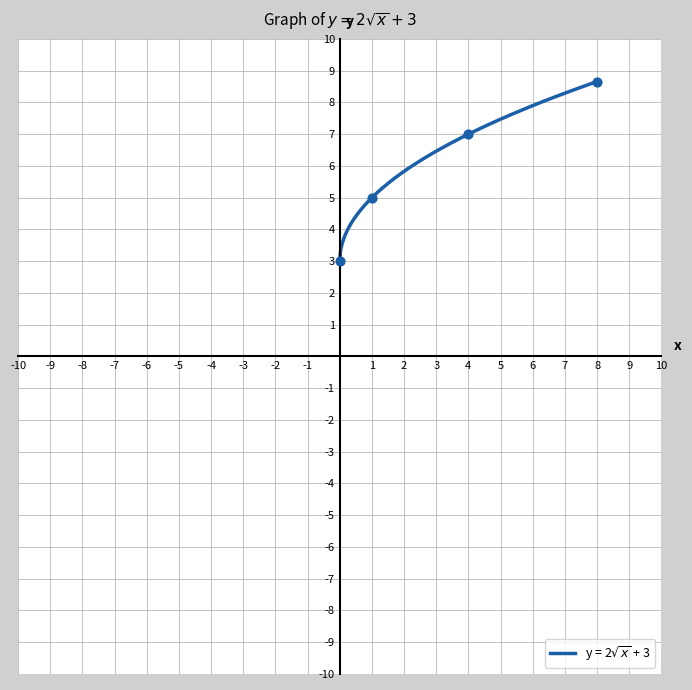

Approximately how many times larger is the value at 9 compared to 14?

0.9